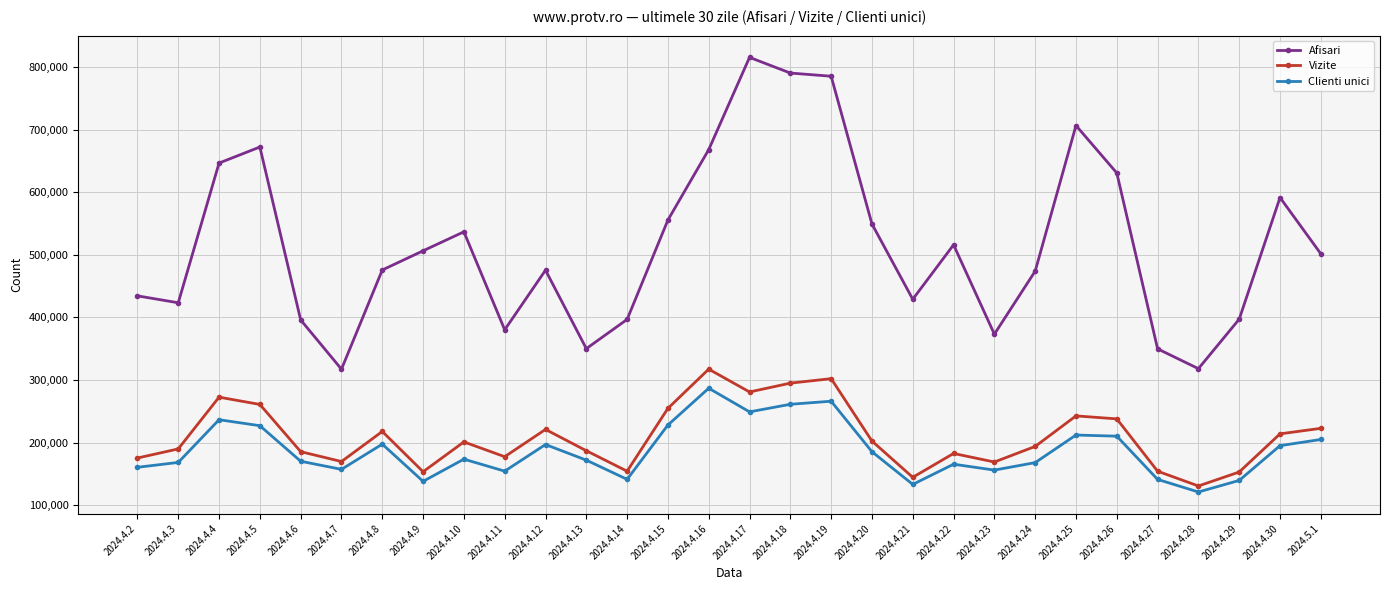

What is the spread (max minus min) of values at 2024.4.7?

160178